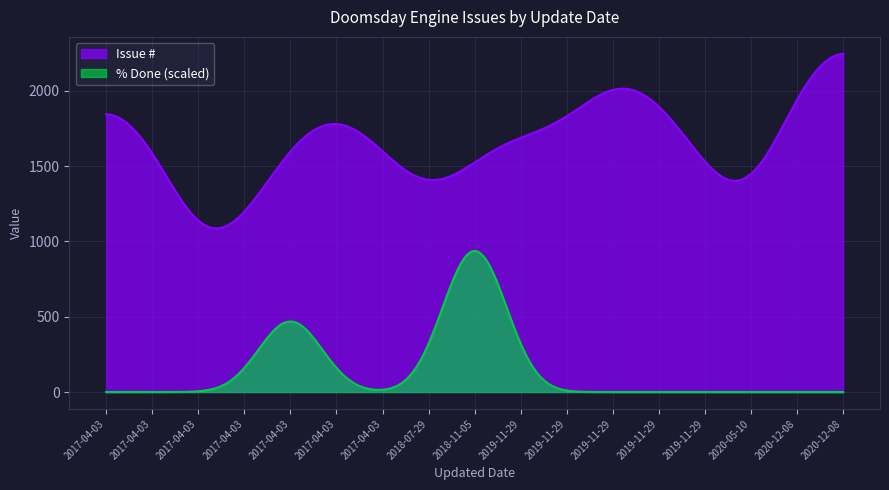

What is the label of the 7th point from the left?

2017-04-03